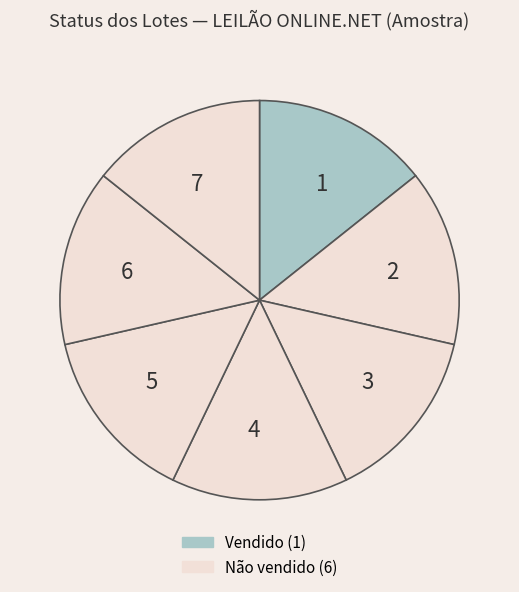

True or false: 2 accounts for 5% of the total.

False